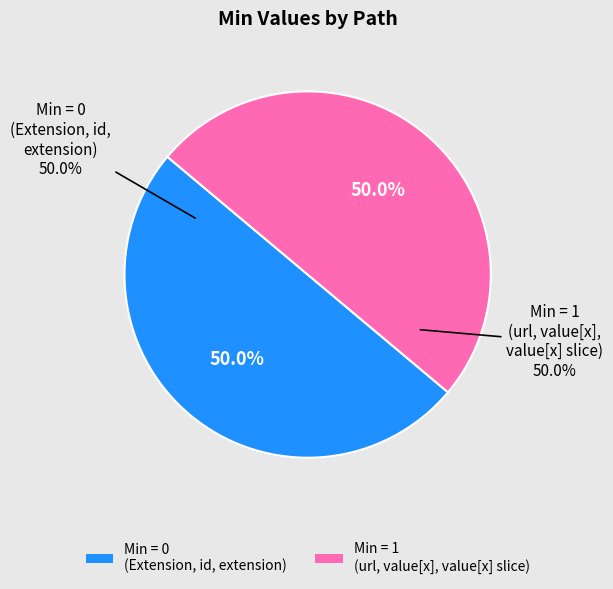

Does any single category account for the majority?

No